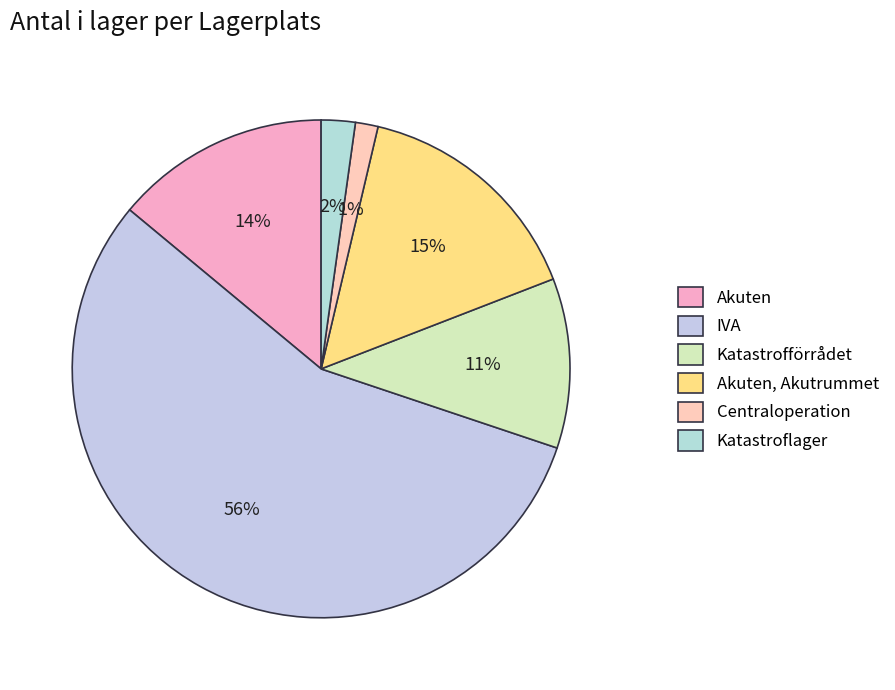

Do IVA and Akuten together represent more than half of the pie?

Yes